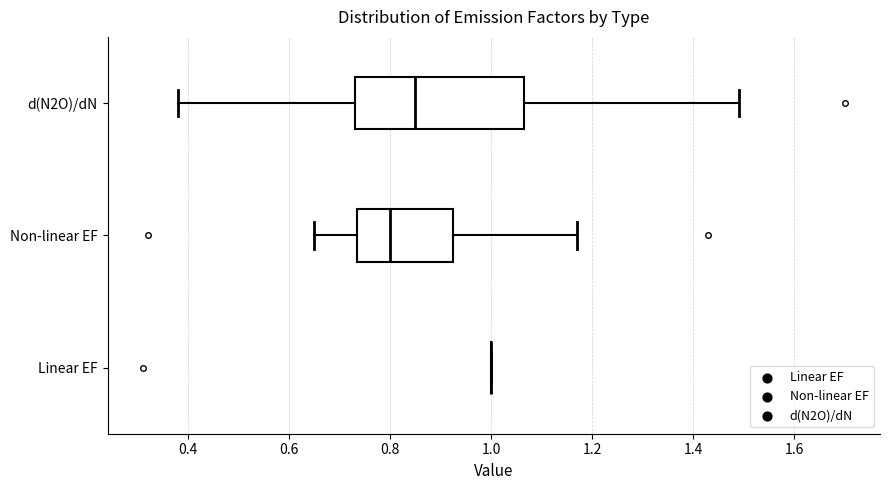

Comparing the boxes themselves (not the whiskers), which one is the widest?

d(N2O)/dN